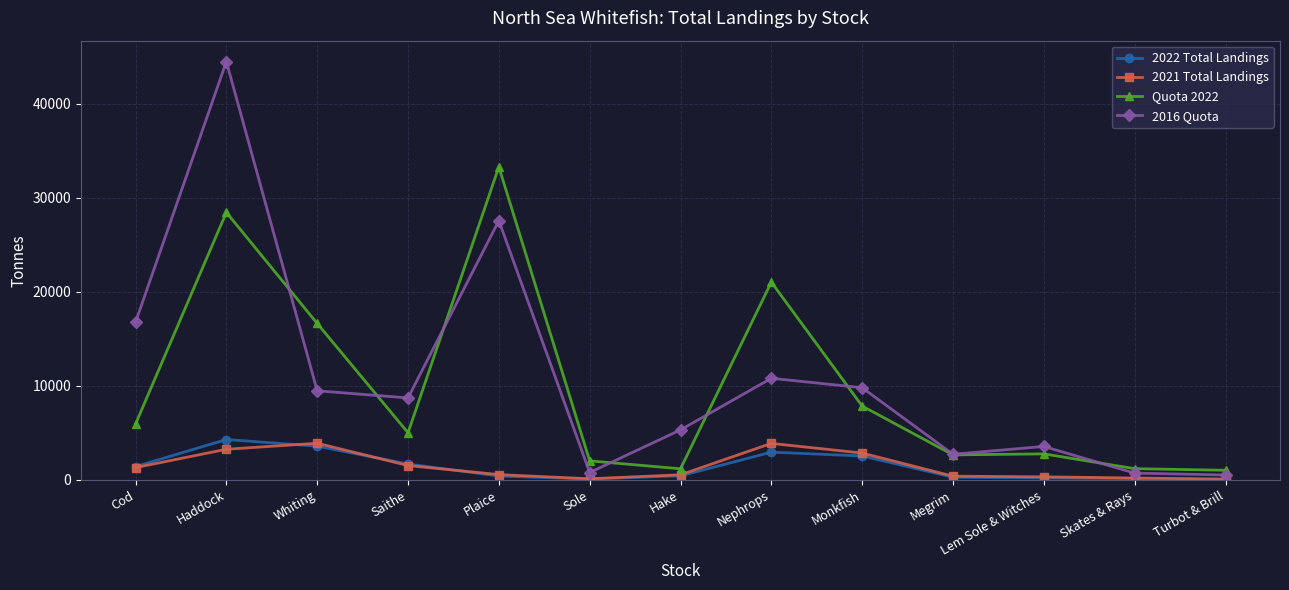

What is the label of the 11th point from the right?

Whiting